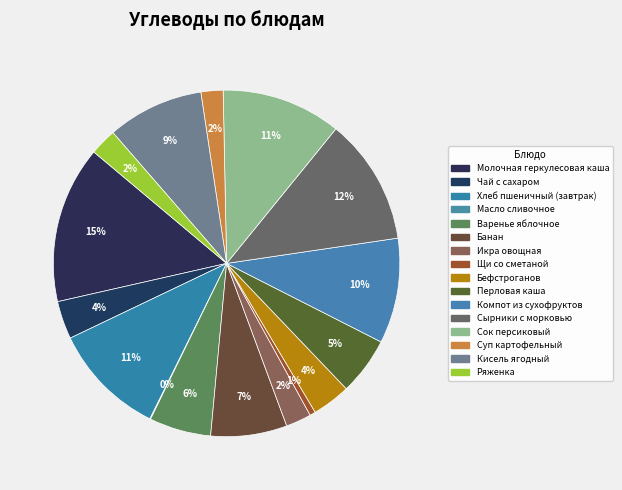

Rank the categories by value from highest to lowest.

Молочная геркулесовая каша, Сырники с морковью, Сок персиковый, Хлеб пшеничный (завтрак), Компот из сухофруктов, Кисель ягодный, Банан, Варенье яблочное, Перловая каша, Бефстроганов, Чай с сахаром, Ряженка, Икра овощная, Суп картофельный, Щи со сметаной, Масло сливочное